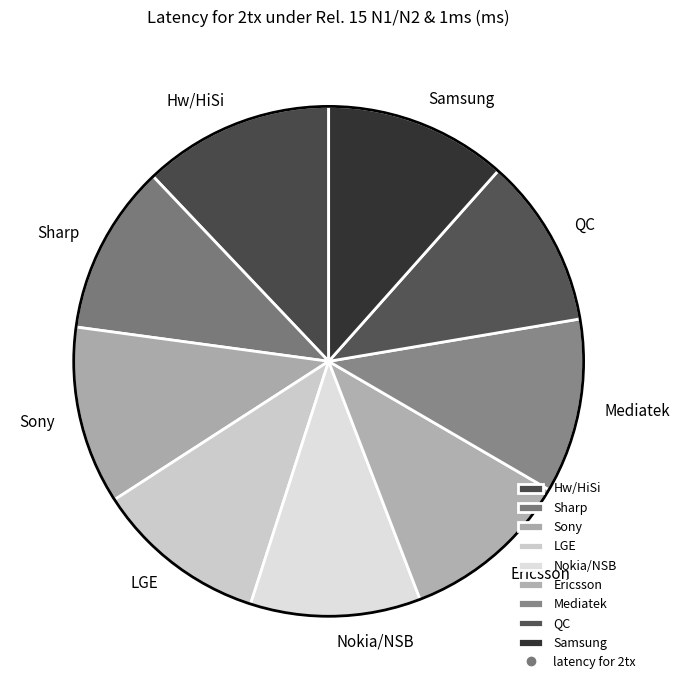

Which slice is the largest?

Hw/HiSi